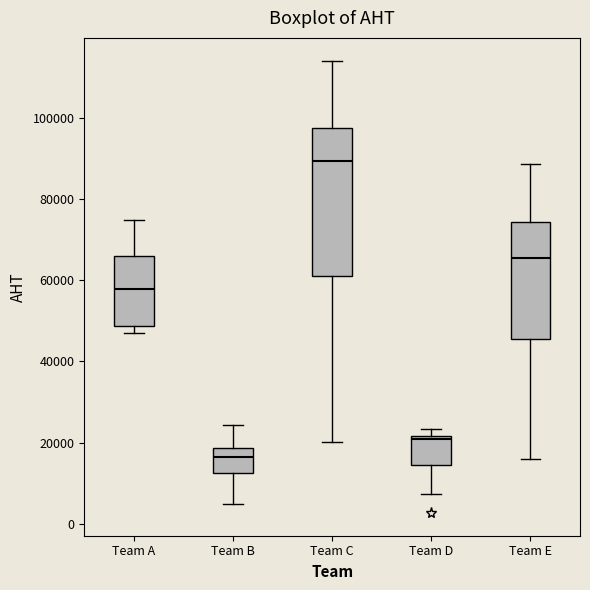

Where does the median line of the box for Team D sit on the y-axis? The values are not printed on the chart, so give them approximately, as read against the axis.

20000